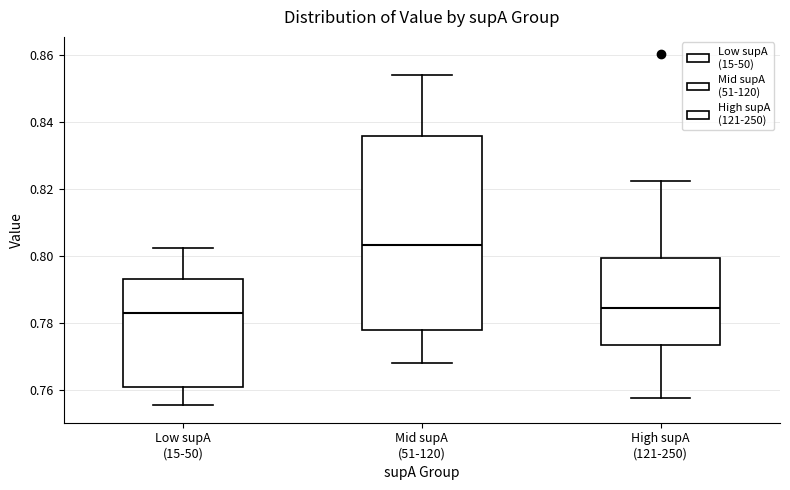

Reading left to right, read every box against the y-axis: the position of its median line, the range the box covers, and the ends of its whiskers. The values are not printed on the chart, so give them approximately, as read against the axis.

Low supA (15-50): median 0.782, box 0.760 to 0.794, whiskers 0.756 to 0.802
Mid supA (51-120): median 0.804, box 0.778 to 0.836, whiskers 0.768 to 0.854
High supA (121-250): median 0.784, box 0.774 to 0.800, whiskers 0.758 to 0.822